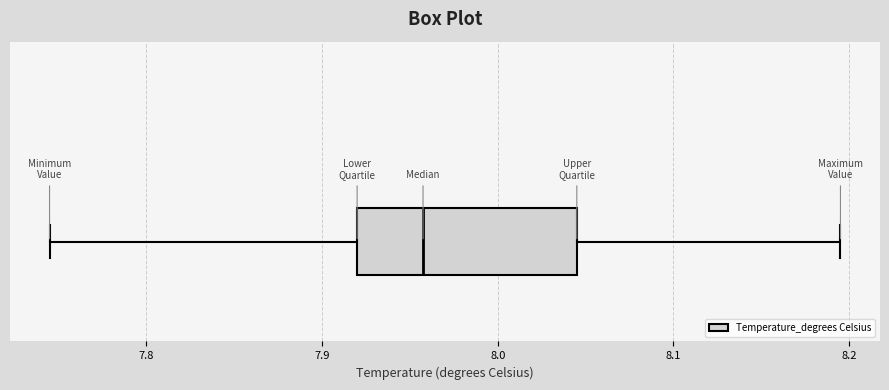

Read this box plot against the x-axis: the position of the median line, the range covered by the box, and the ends of both whiskers. The values are not printed on the chart, so give them approximately, as read against the axis.

median 7.96, box 7.92 to 8.05, whiskers 7.75 to 8.20